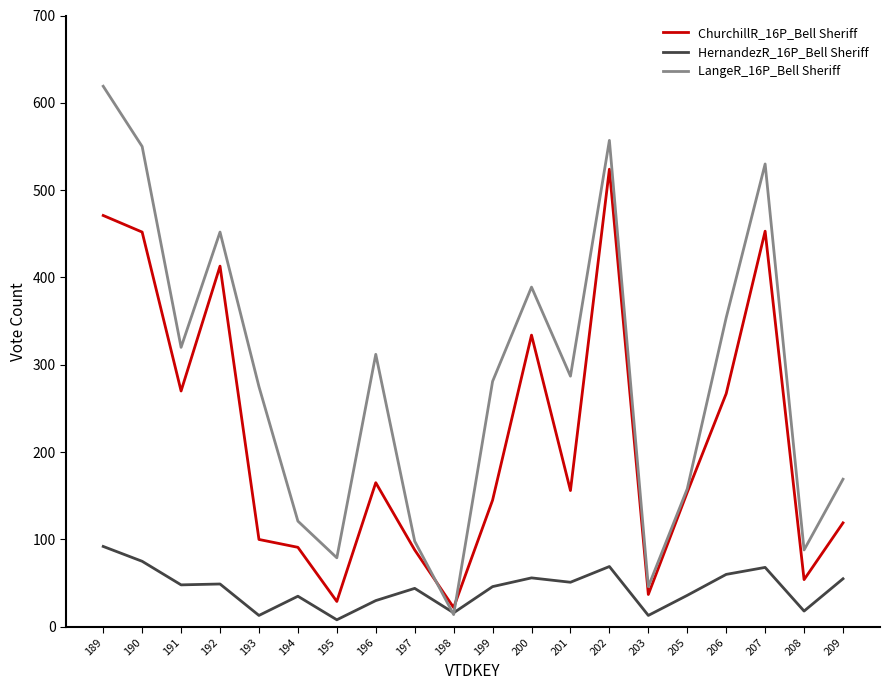

What is the difference between the ChurchillR_16P_Bell Sheriff values at 205 and 194?

63